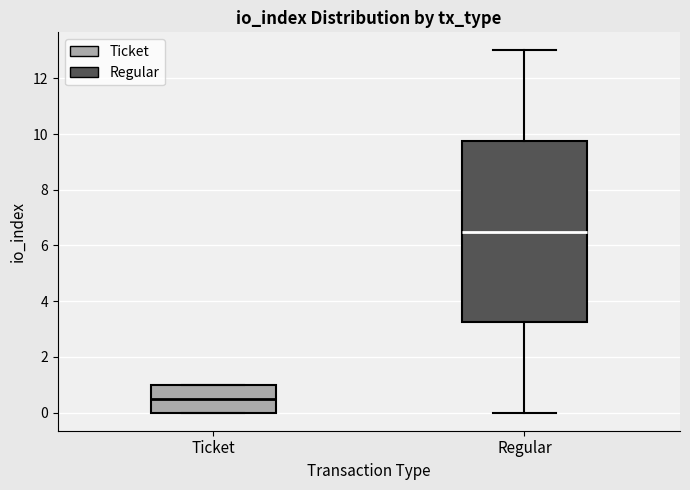

Reading left to right, read every box against the y-axis: the position of its median line, the range the box covers, and the ends of its whiskers. The values are not printed on the chart, so give them approximately, as read against the axis.

Ticket: median 0.6, box 0.0 to 1.0, whiskers 0.0 to 1.0
Regular: median 6.6, box 3.2 to 9.8, whiskers 0.0 to 13.0